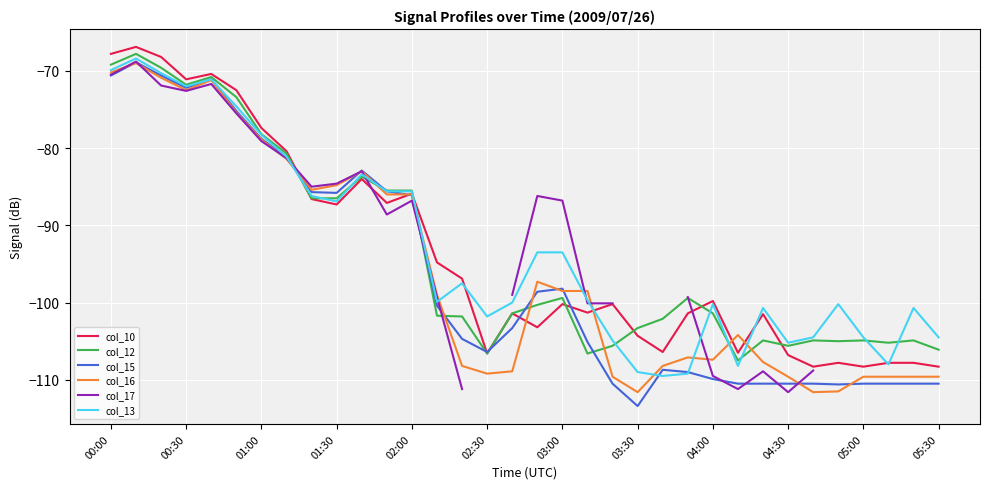

In col_13, how many points are lower than both neighbors (excluding endpoints)?

8